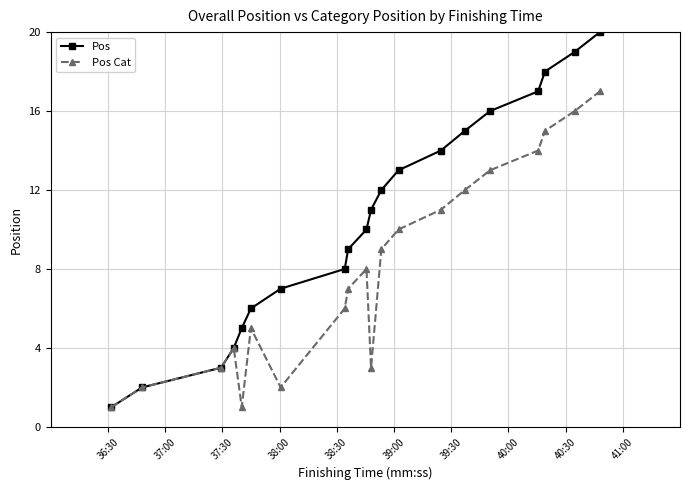

In Pos Cat, how many points are higher than both neighbors (excluding endpoints)?

3